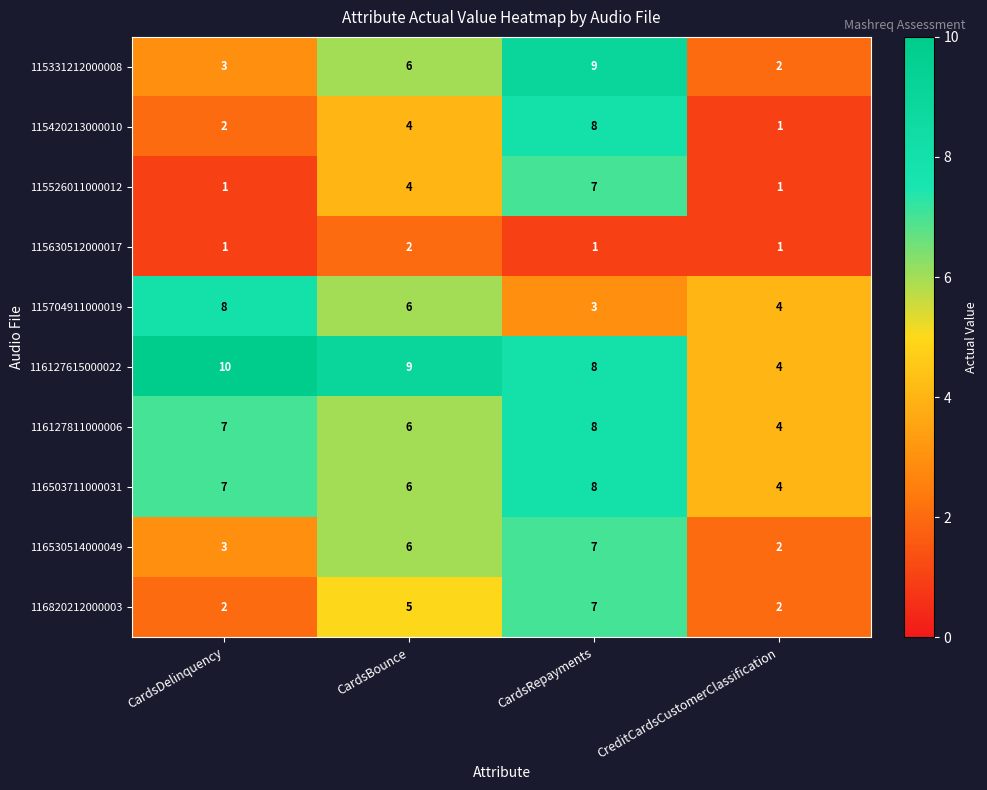

What is the lowest value of the 116503711000031 series?

4